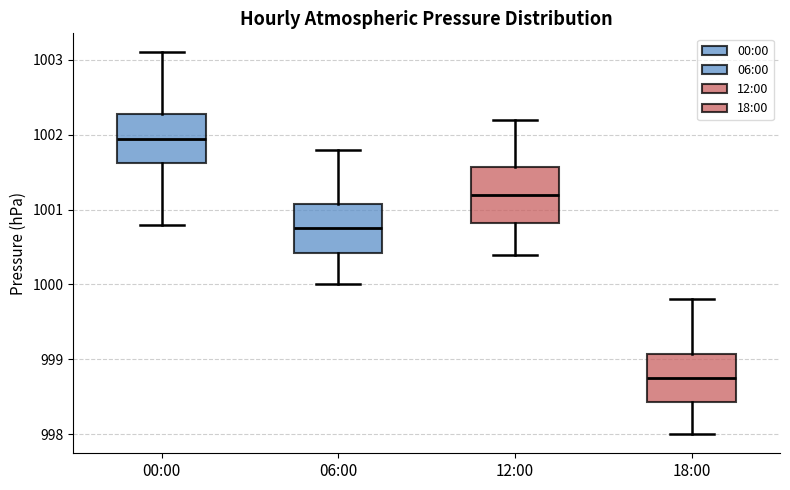

Comparing the boxes themselves (not the whiskers), which one is the tallest?

12:00